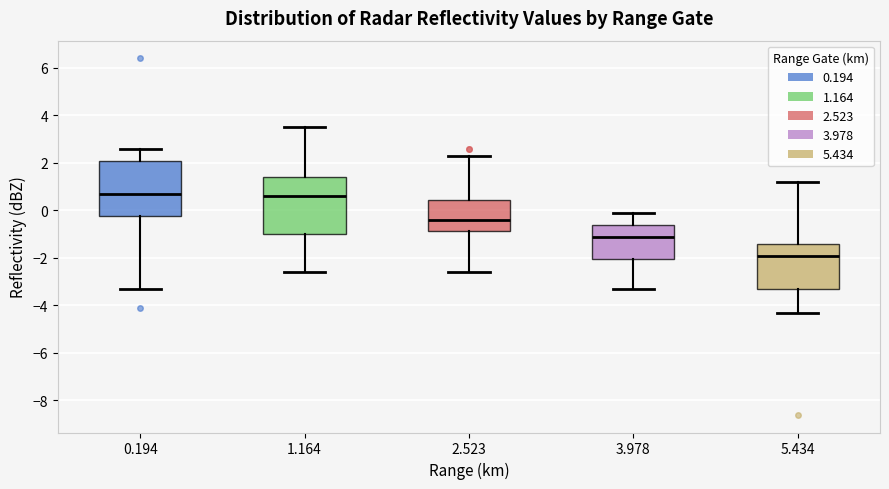

Which box's median line is the lowest?

5.434